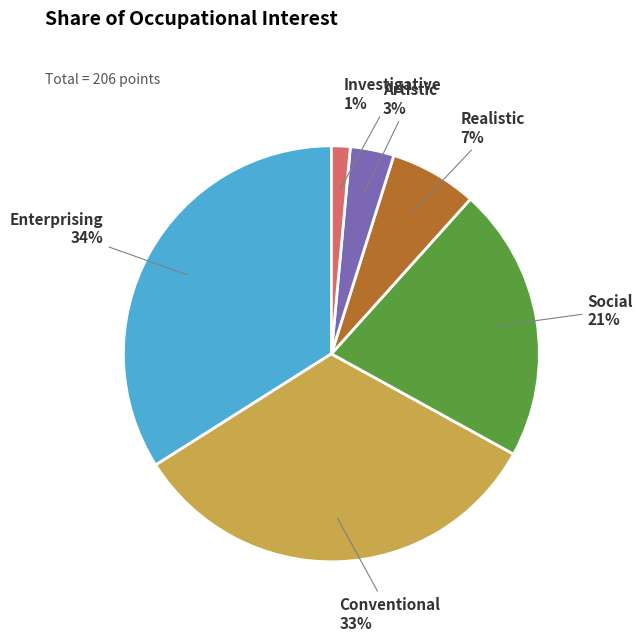

How many segments does this pie chart have?

6